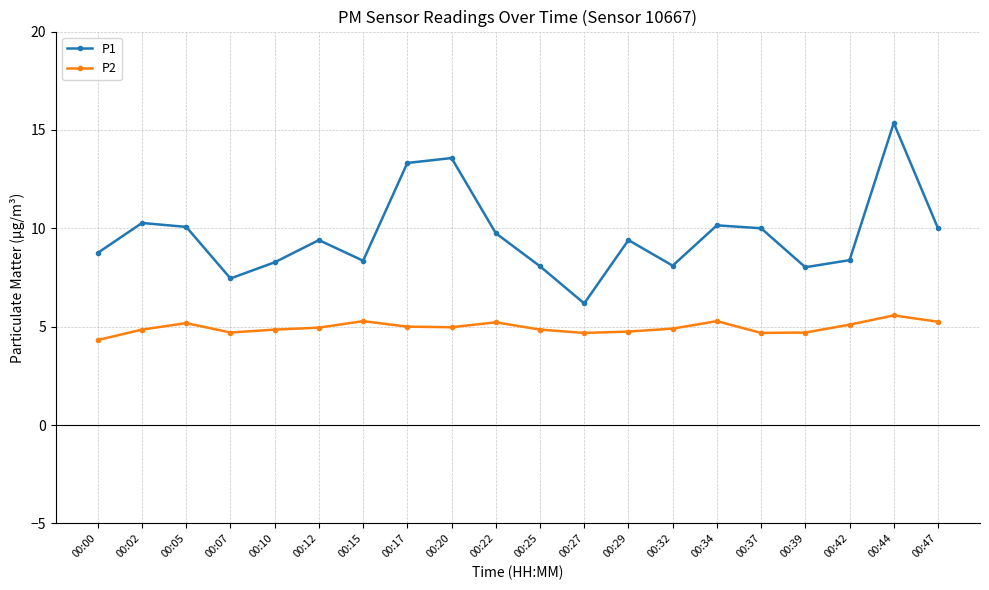

How many categories are shown in the chart?

20